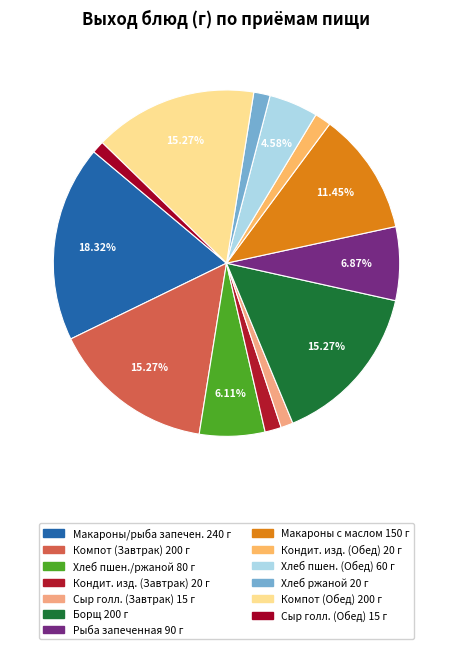

Which category has the biggest portion of the pie?

Макароны отварные с мас.рыба запечен